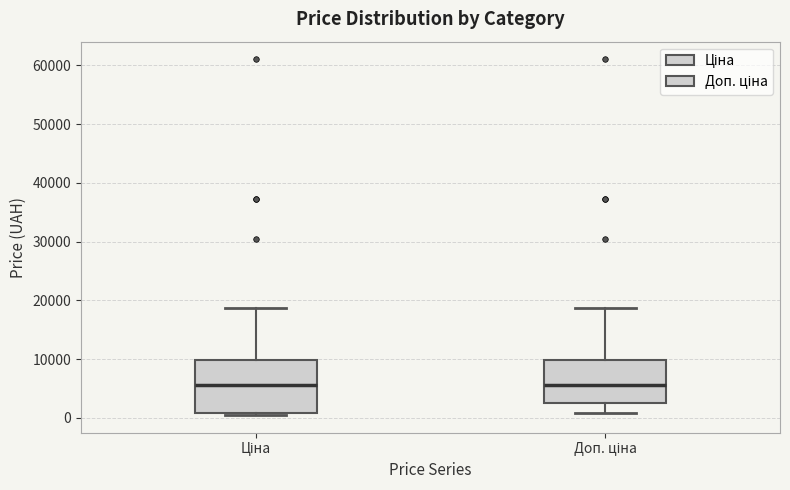

Where is the upper edge of the box for Доп. ціна on the y-axis? The values are not printed on the chart, so give them approximately, as read against the axis.

10000